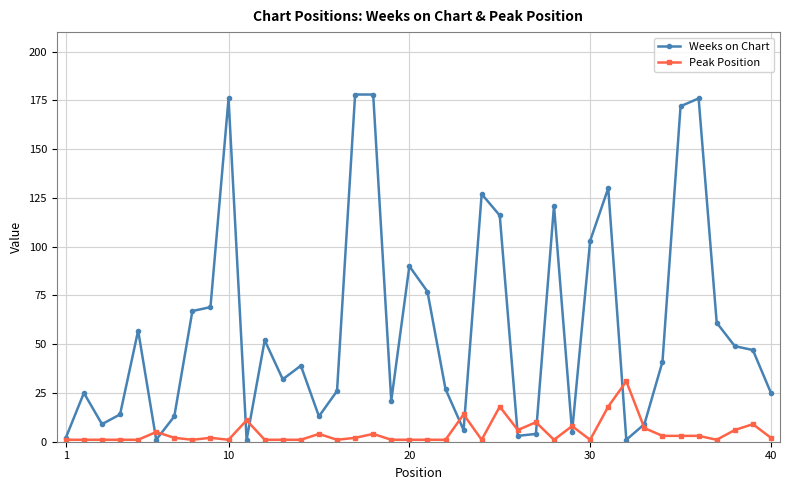

How many distinct data groups are displayed?

2